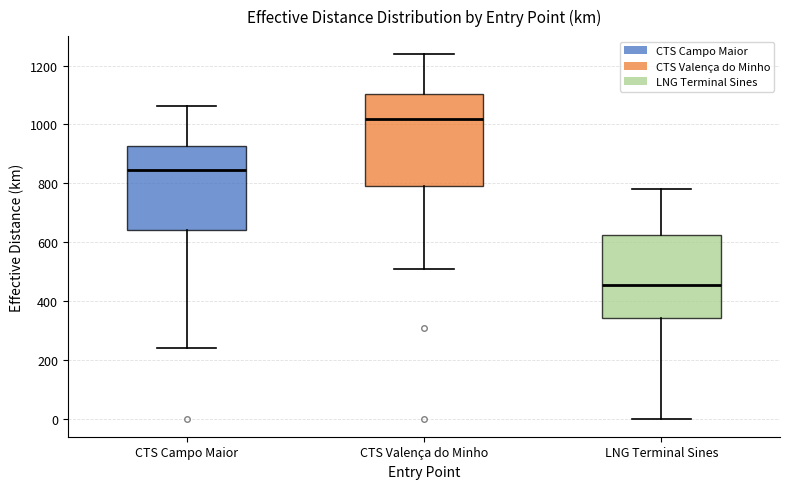

Reading left to right, transcribe this box plot: for each box, give where its median line is, the range the box spans, and where its two whiskers end, as read against the y-axis. The values are not printed on the chart, so give them approximately, as read against the axis.

CTS Campo Maior: median 840, box 640 to 920, whiskers 240 to 1060
CTS Valença do Minho: median 1020, box 800 to 1100, whiskers 500 to 1240
LNG Terminal Sines: median 460, box 340 to 620, whiskers 0 to 780